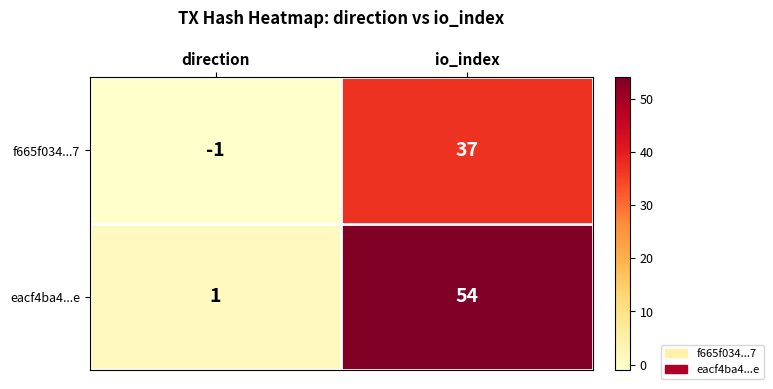

What is the difference between the f665f034...7 values at direction and io_index?

38